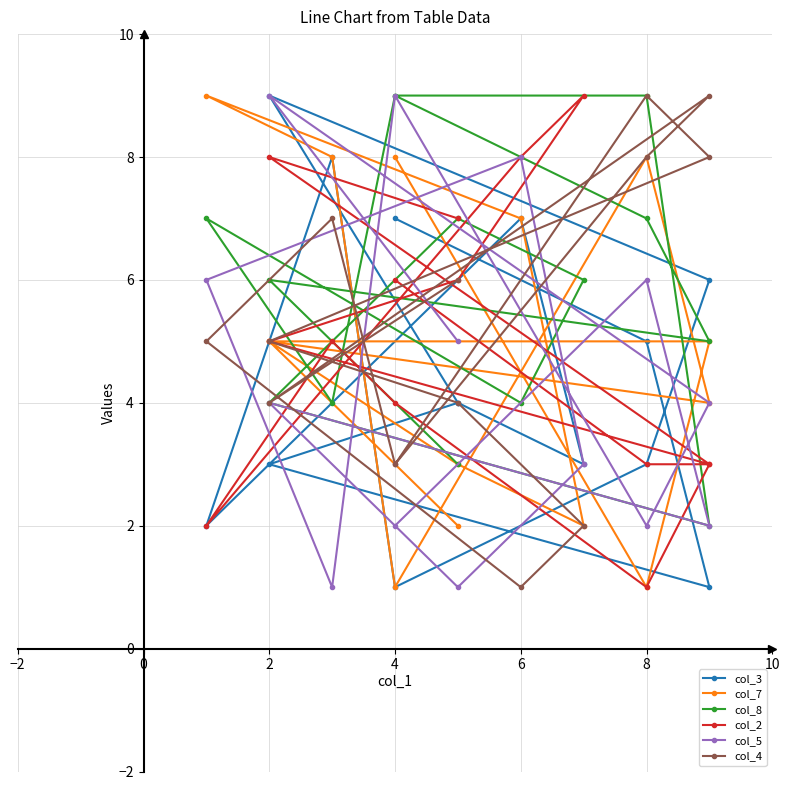

What is the sum of all col_7 values?

68